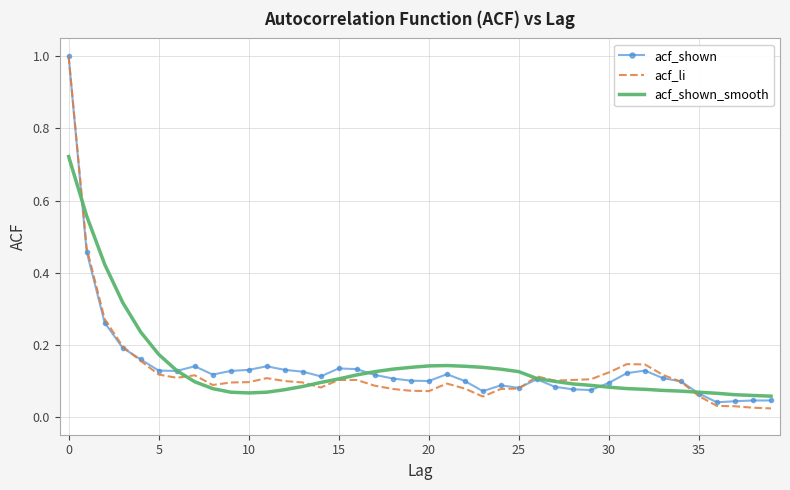

What is the highest value of the acf_li series?

1.0